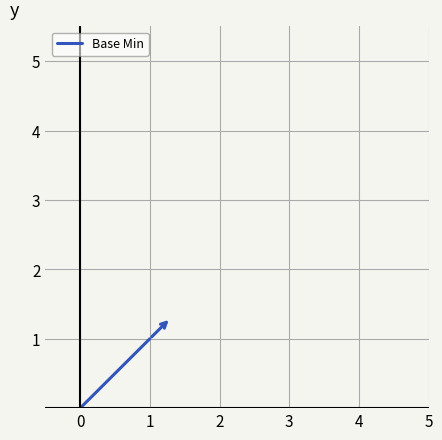

What is the maximum value shown in the chart?

1